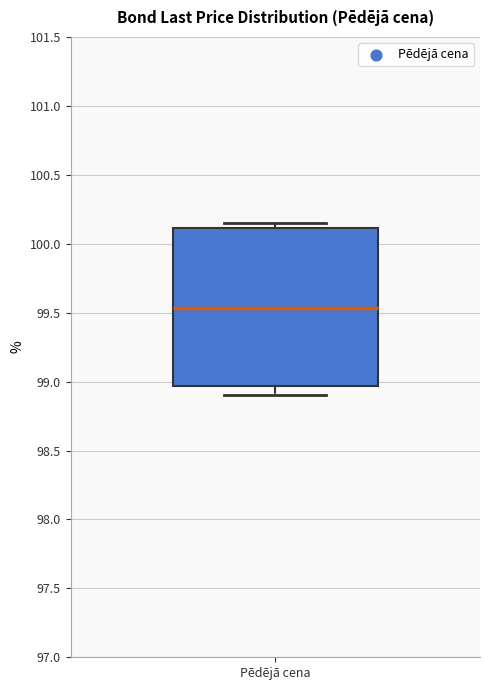

Read this box plot against the y-axis: the position of the median line, the range covered by the box, and the ends of both whiskers. The values are not printed on the chart, so give them approximately, as read against the axis.

median 99.55, box 98.95 to 100.10, whiskers 98.90 to 100.15